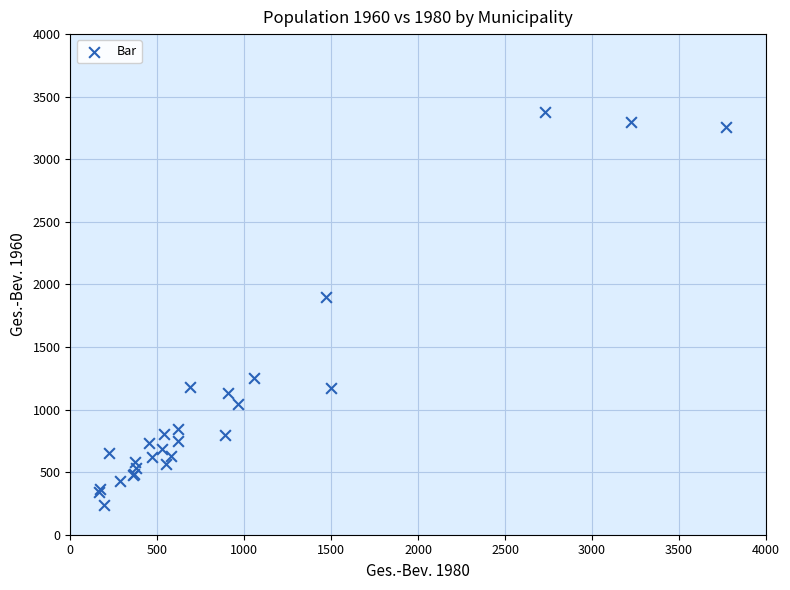

What Y value in the scatter plot is closest to 1807?

1898